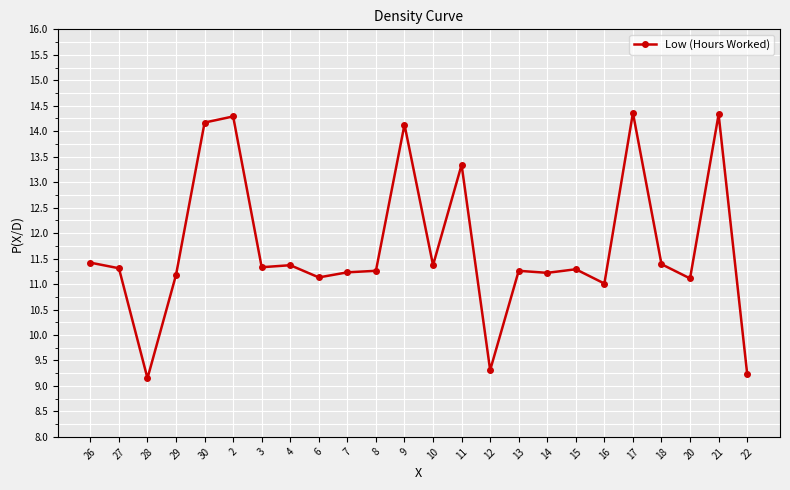

What is the sum of all values?

281.2